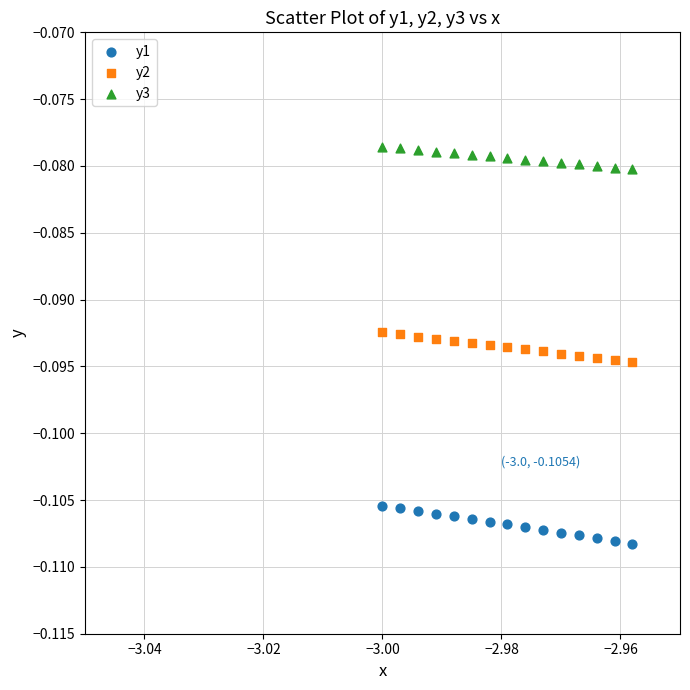

Which series reaches the minimum Y coordinate?

y1